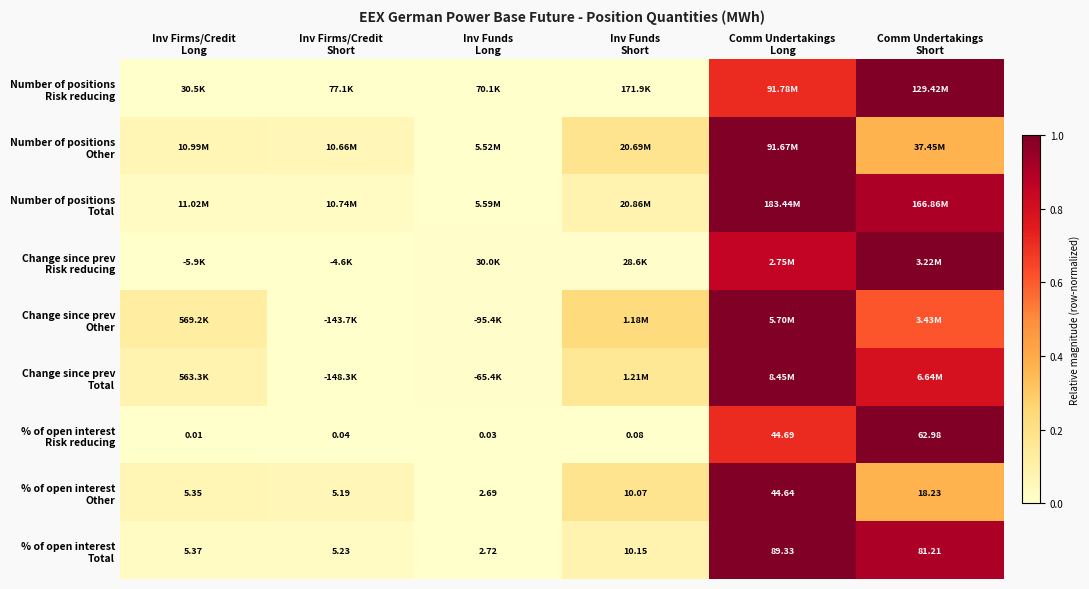

At which label is Number of positions Other closest to 0?

Inv Funds Long